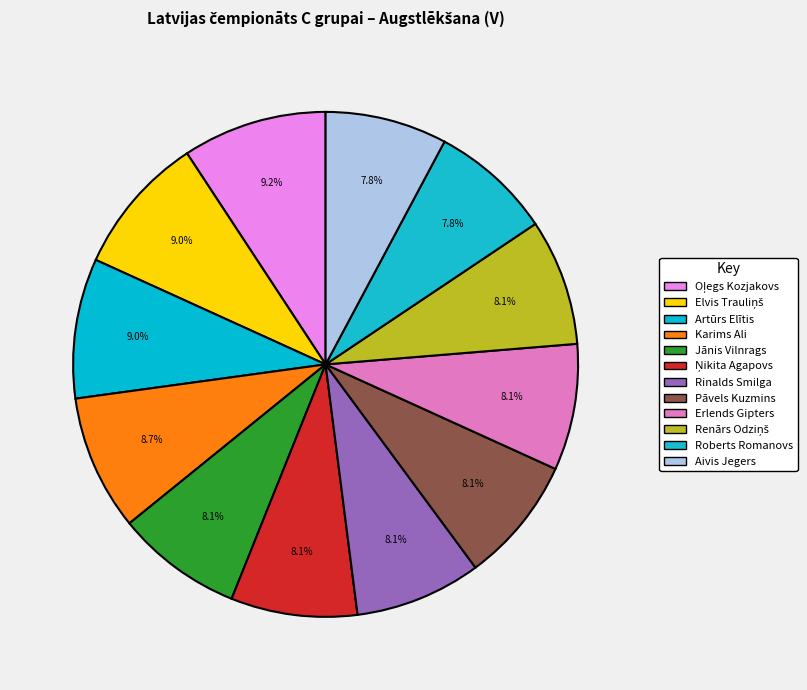

Is there any slice that represents more than half of the pie?

No